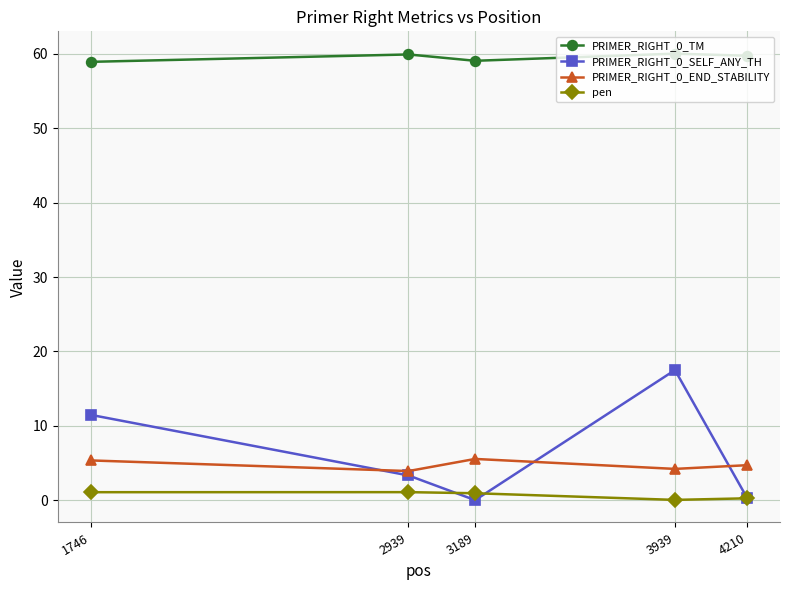

How many lines are shown in the chart?

4